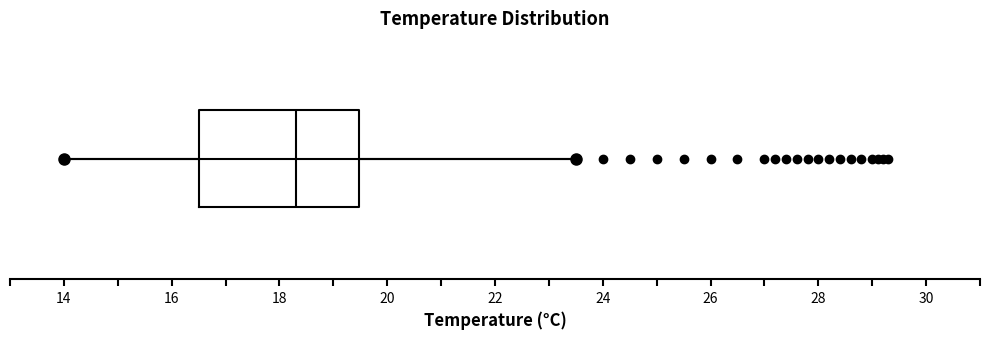

Transcribe this box plot: give where the median line is, the range the box spans, and where the two whiskers end, as read against the x-axis. The values are not printed on the chart, so give them approximately, as read against the axis.

median 18.4, box 16.6 to 19.4, whiskers 14.0 to 23.6